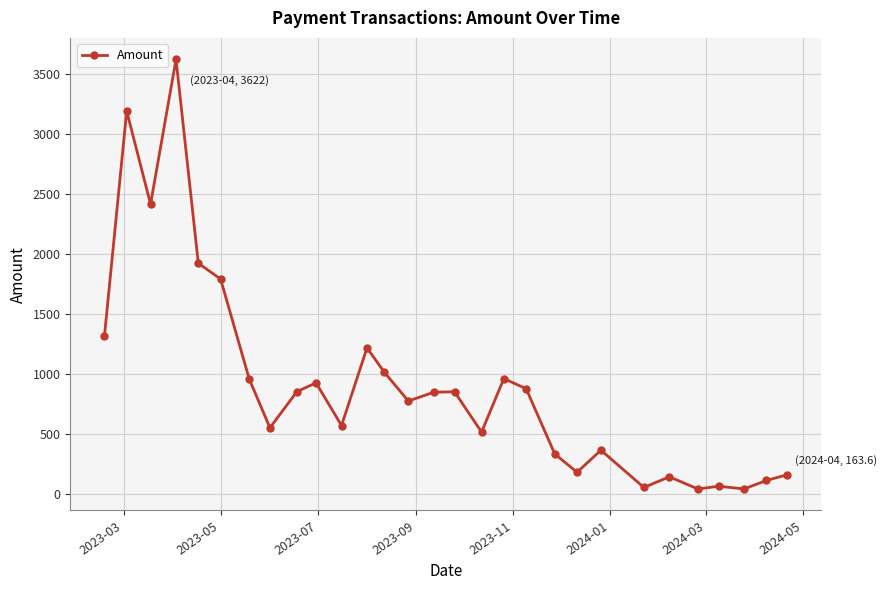

What is the difference between the maximum and second lowest values?

3575.6